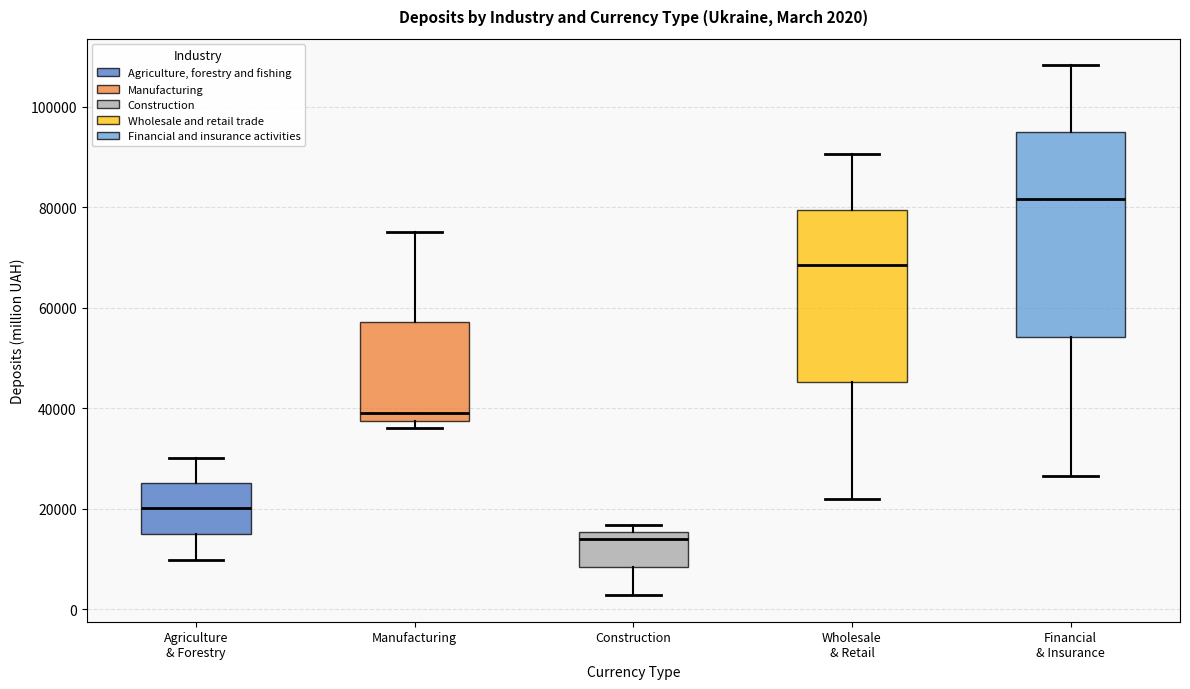

Which box is the tallest, from its lower edge to its upper edge?

Financial & Insurance